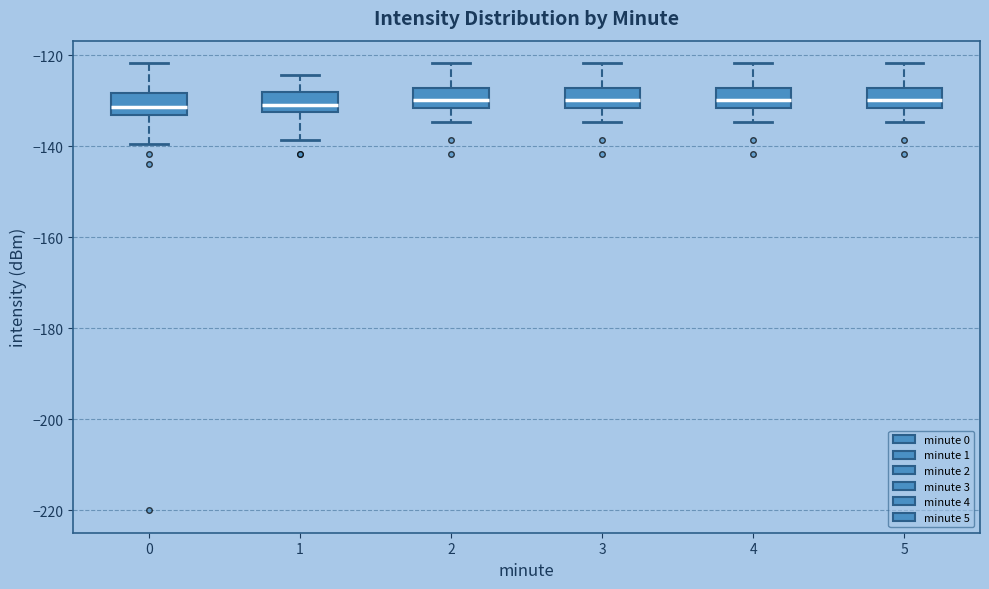

Where is the upper edge of the box at x = 1 on the y-axis? The values are not printed on the chart, so give them approximately, as read against the axis.

-128